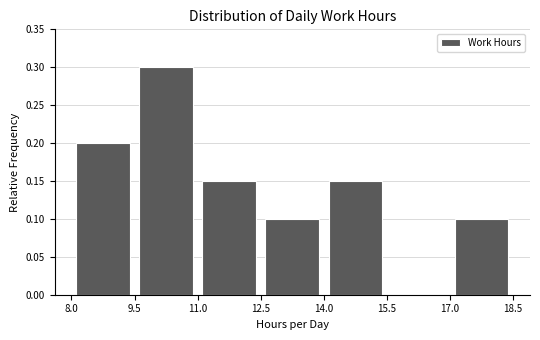

How tall is the bar that spans 11.0 to 12.5 on the x-axis? The values are not printed on the chart, so give them approximately, as read against the axis.

0.15